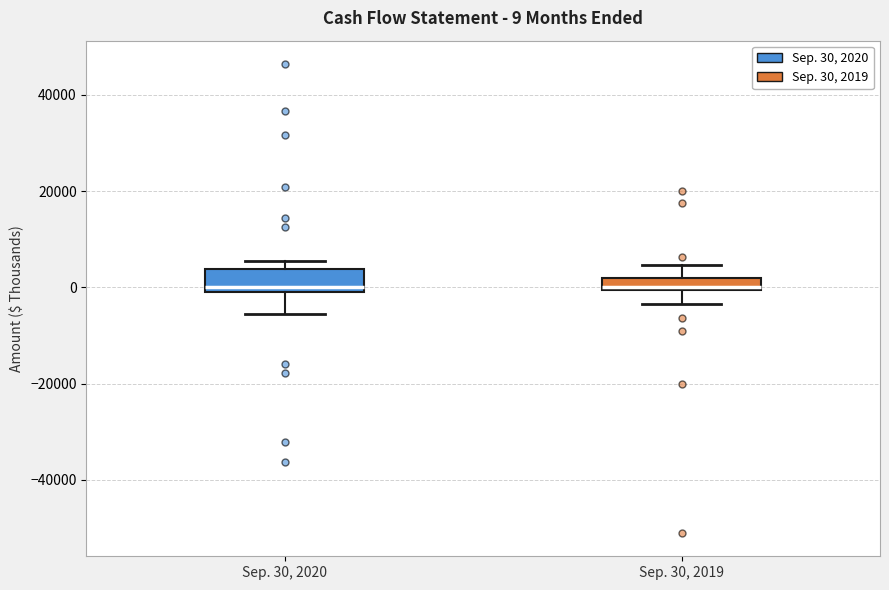

Comparing the boxes themselves (not the whiskers), which one is the tallest?

Sep. 30, 2020